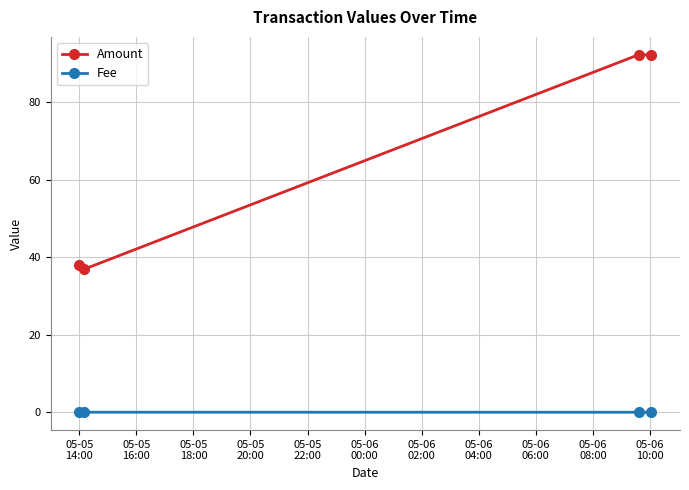

What is the average value of the Amount series?

64.9